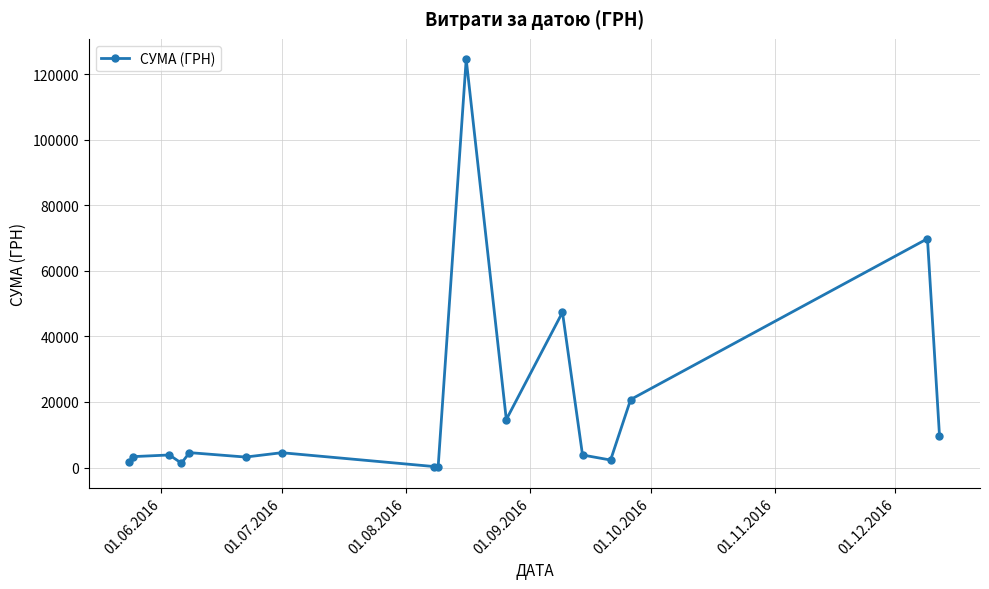

How many categories are shown in the chart?

17